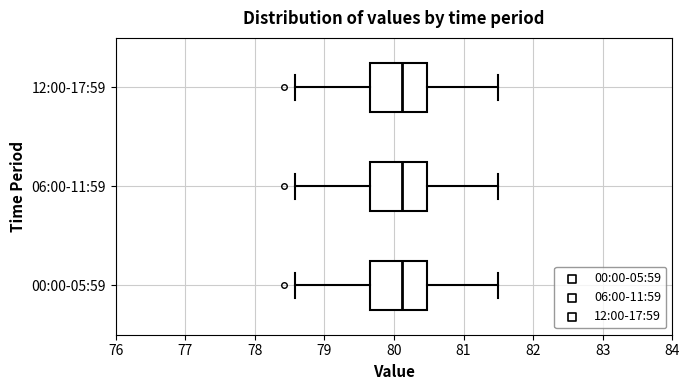

Reading bottom to top, read every box against the x-axis: the position of its median line, the range the box covers, and the ends of its whiskers. The values are not printed on the chart, so give them approximately, as read against the axis.

00:00-05:59: median 80.1, box 79.7 to 80.5, whiskers 78.6 to 81.5
06:00-11:59: median 80.1, box 79.7 to 80.5, whiskers 78.6 to 81.5
12:00-17:59: median 80.1, box 79.7 to 80.5, whiskers 78.6 to 81.5